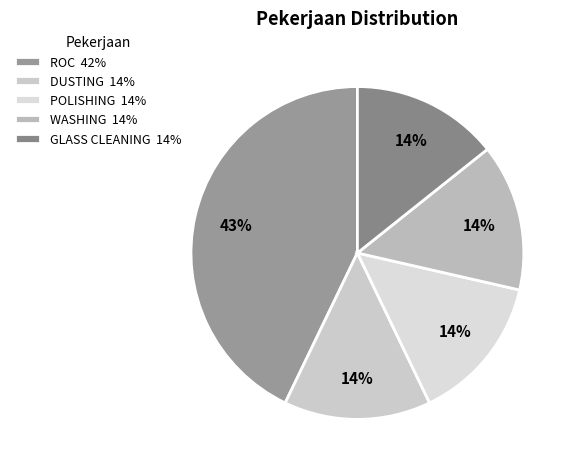

Rank the categories by value from lowest to highest.

DUSTING, POLISHING, WASHING, GLASS CLEANING, ROC